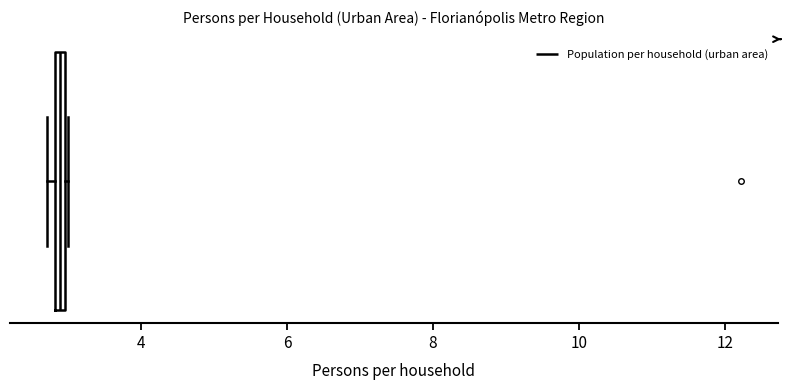

Where is the right edge of the box on the x-axis? The values are not printed on the chart, so give them approximately, as read against the axis.

3.0